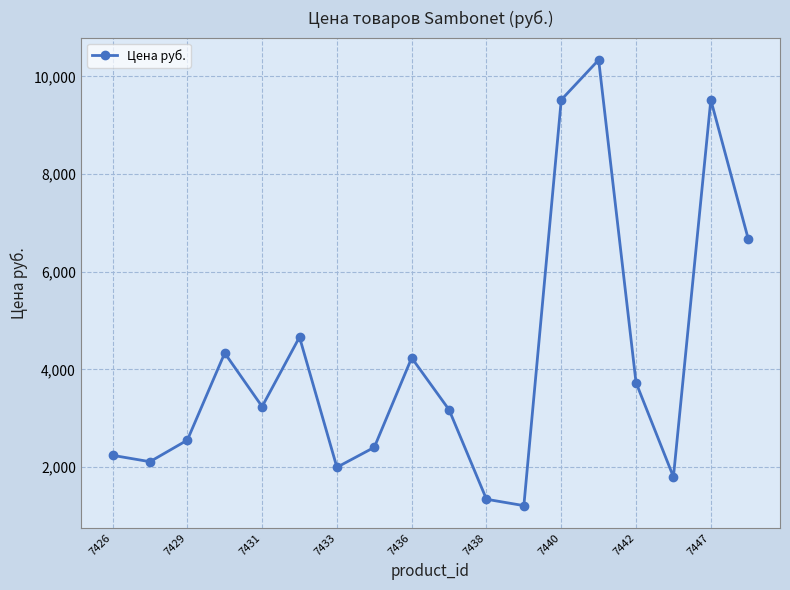

How many data points are less than 3239?

9